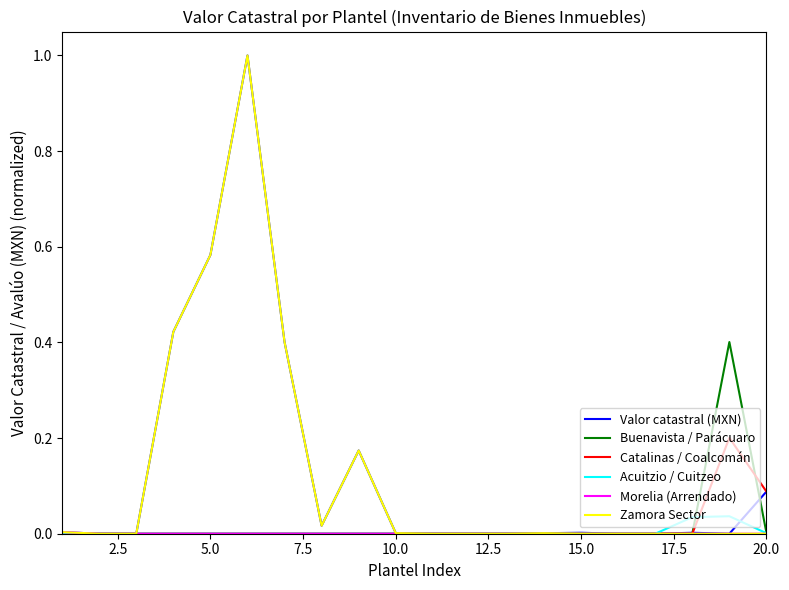

What is the maximum value for Valor catastral (MXN)?

1.0